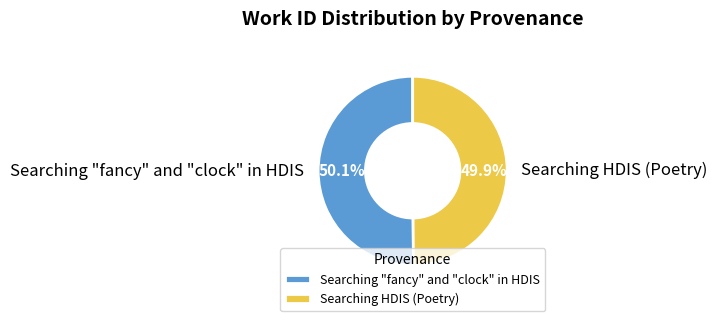

What is the total percentage of Searching "fancy" and "clock" in HDIS and Searching HDIS (Poetry)?

100.0%